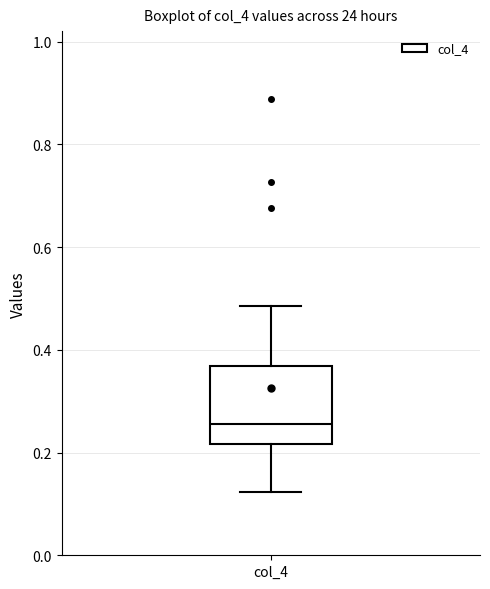

Read this box plot against the y-axis: the position of the median line, the range covered by the box, and the ends of both whiskers. The values are not printed on the chart, so give them approximately, as read against the axis.

median 0.26, box 0.22 to 0.36, whiskers 0.12 to 0.48